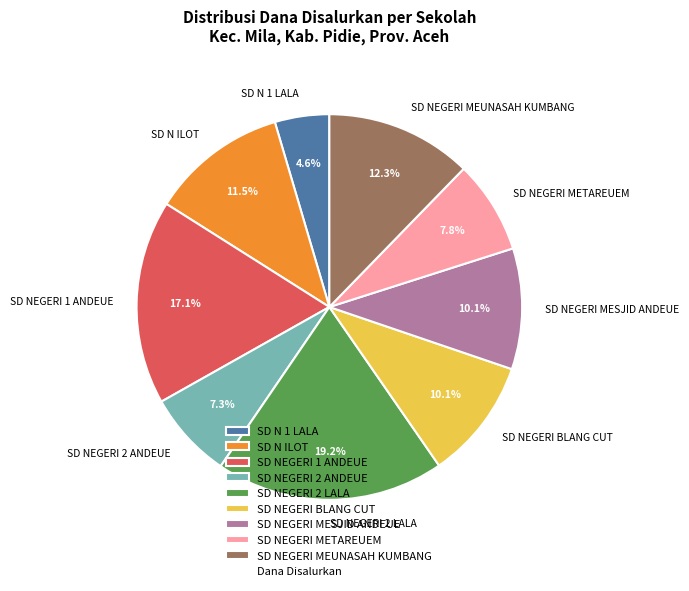

How much of the chart is everything except SD NEGERI 2 ANDEUE?

92.7%